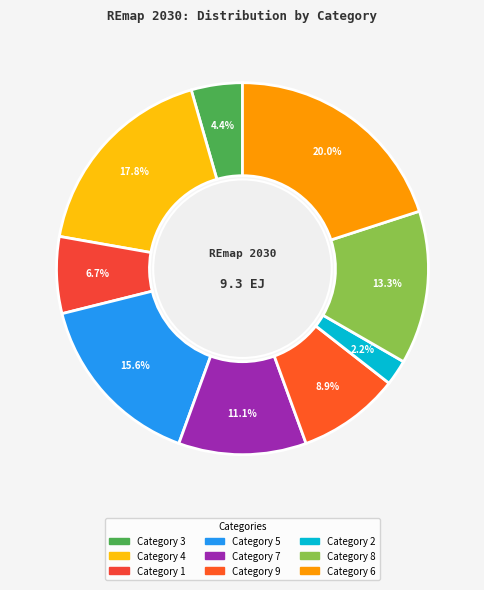

How many slices are in this pie chart?

9